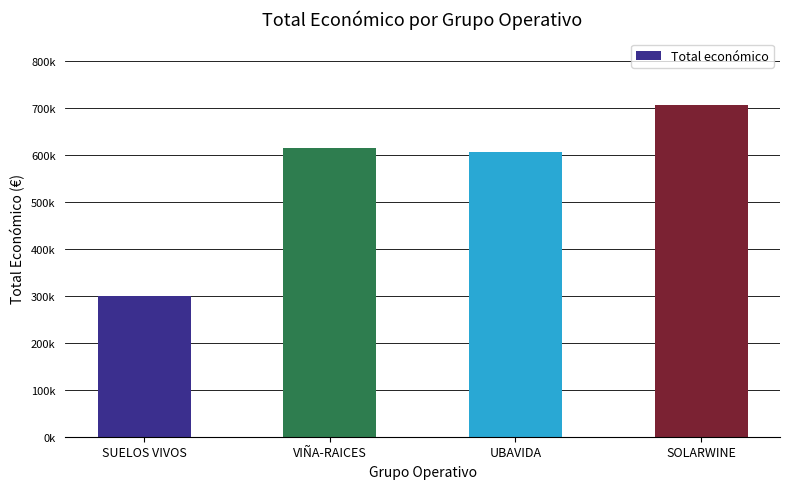

Is it true that the value at VIÑA-RAICES is 928547?

False